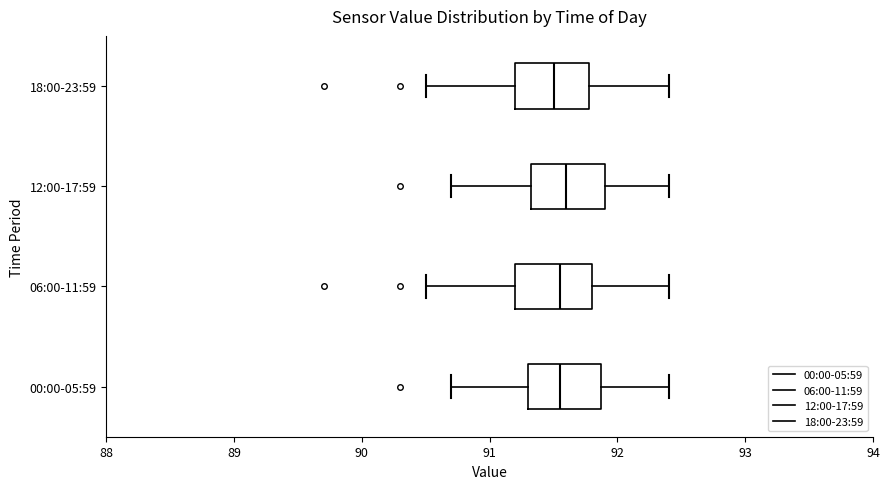

Reading bottom to top, read every box against the x-axis: the position of its median line, the range the box covers, and the ends of its whiskers. The values are not printed on the chart, so give them approximately, as read against the axis.

00:00-05:59: median 91.6, box 91.3 to 91.9, whiskers 90.7 to 92.4
06:00-11:59: median 91.6, box 91.2 to 91.8, whiskers 90.5 to 92.4
12:00-17:59: median 91.6, box 91.3 to 91.9, whiskers 90.7 to 92.4
18:00-23:59: median 91.5, box 91.2 to 91.8, whiskers 90.5 to 92.4